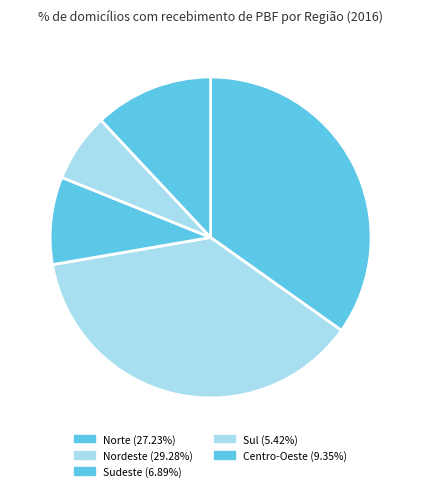

Rank the categories by value from lowest to highest.

Sul, Sudeste, Centro-Oeste, Norte, Nordeste